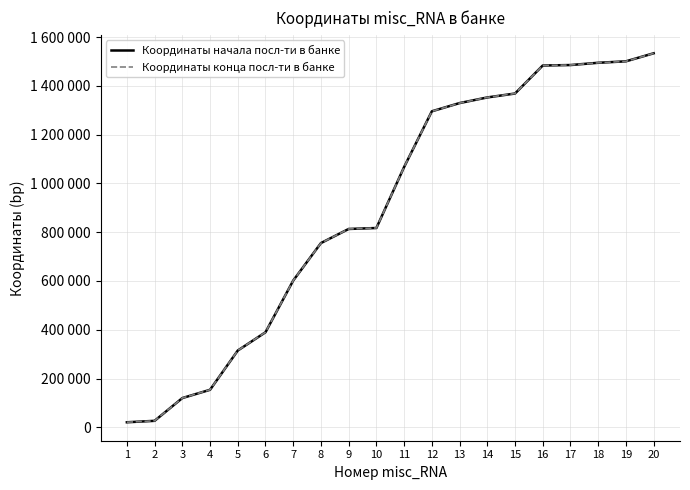

Between which two adjacent categories do Координаты начала посл-ти в банке and Координаты конца посл-ти в банке first intersect?

7 and 8